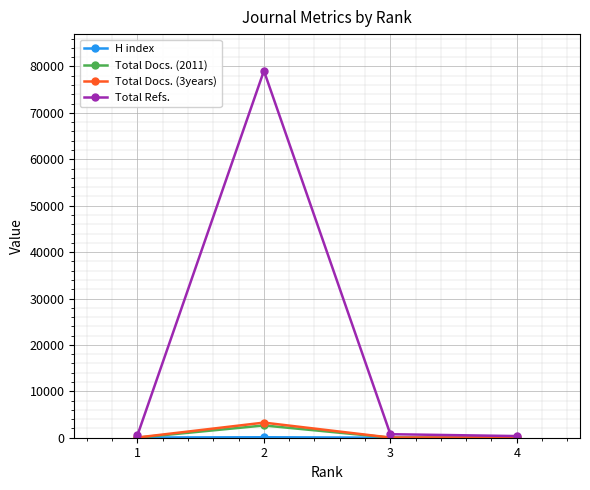

Which series has the largest range (max minus min)?

Total Refs.